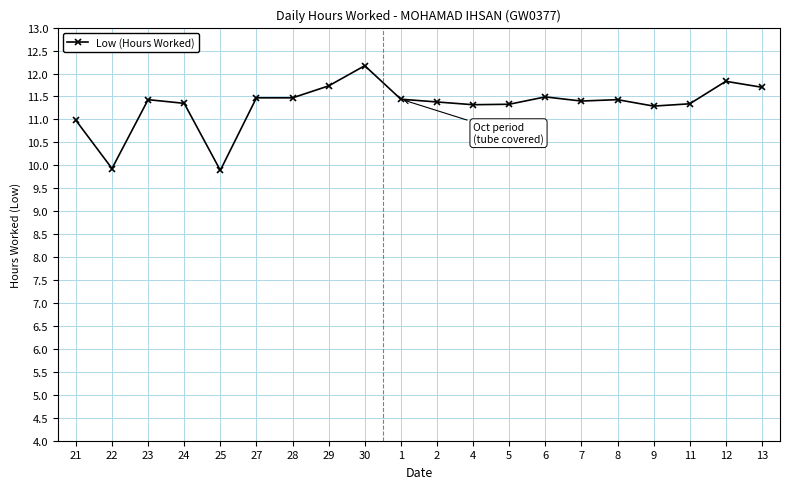

How many lines are shown in the chart?

1